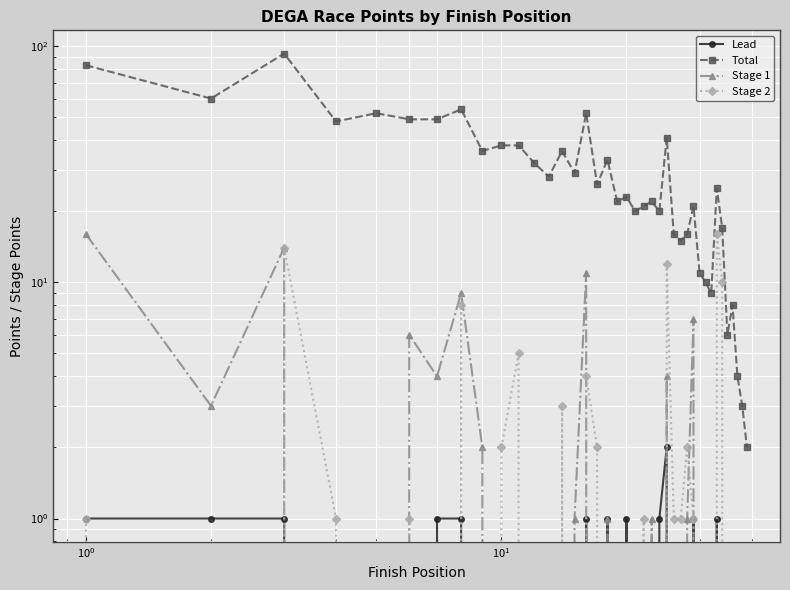

What is the value of the Stage 2 point at the 14th from the left?

3